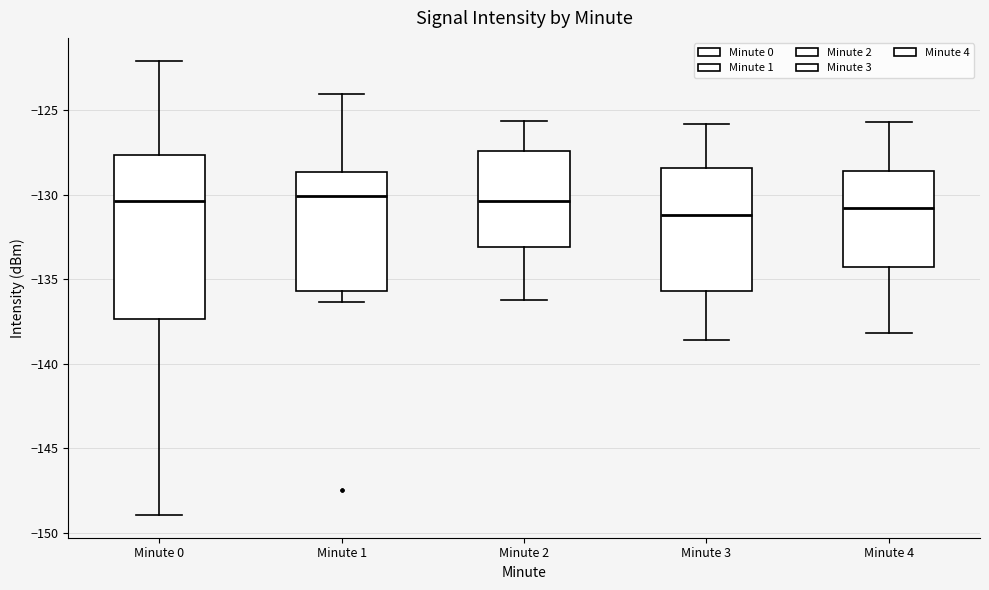

Comparing the boxes themselves (not the whiskers), which one is the tallest?

Minute 0